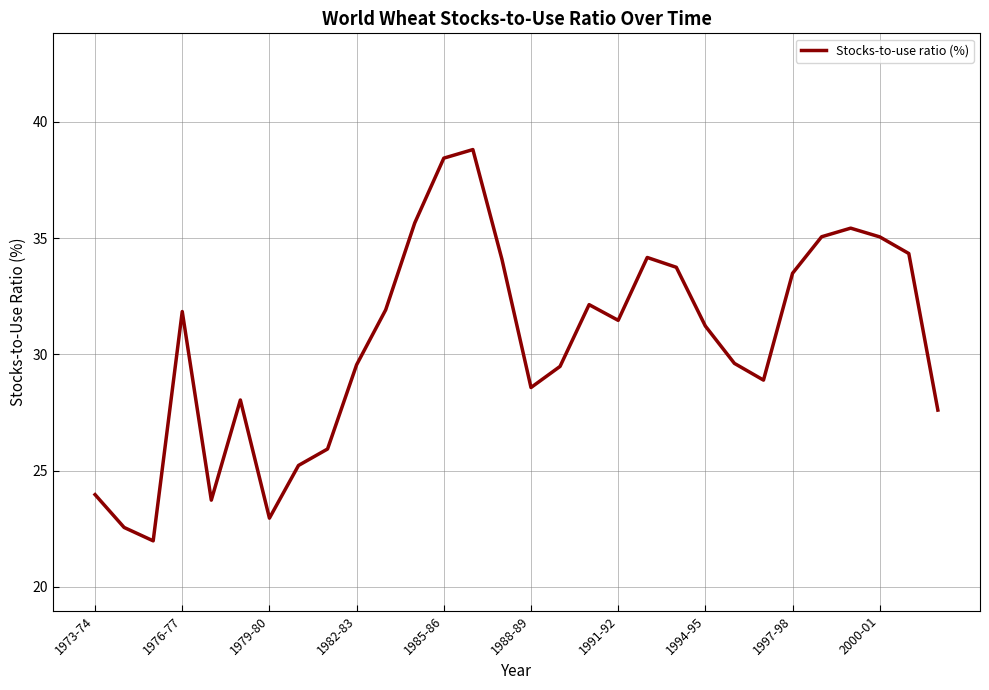

What is the smallest value displayed?

22.0